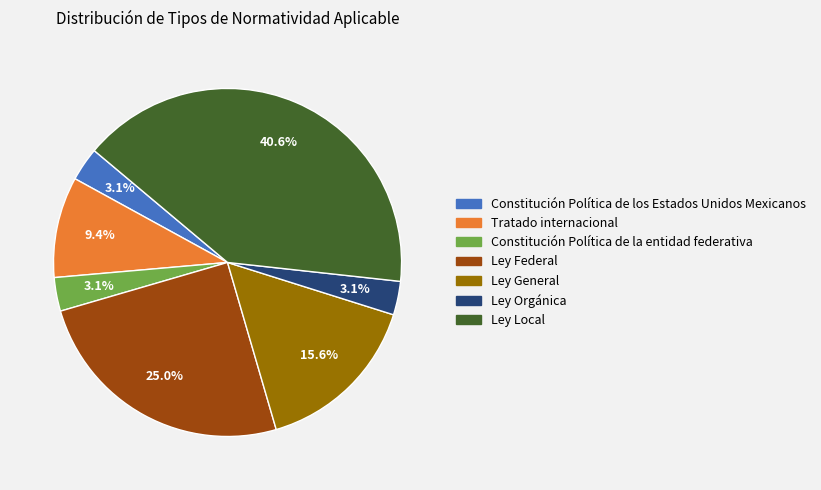

What is the ratio of the value at Constitución Política de los Estados Unidos Mexicanos to the value at Constitución Política de la entidad federativa?

1.0